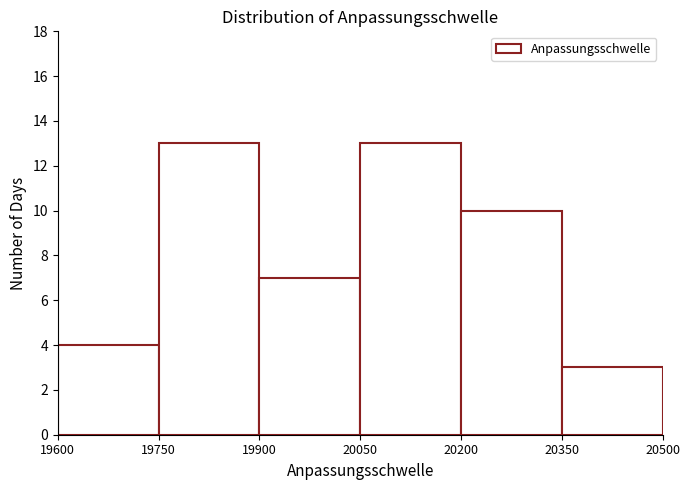

Reading left to right, transcribe this chart: for each bar, give the range it covers on the x-axis and its height. The values are not printed on the chart, so give them approximately, as read against the axis.

19600 to 19750: 4
19750 to 19900: 13
19900 to 20050: 7
20050 to 20200: 13
20200 to 20350: 10
20350 to 20500: 3